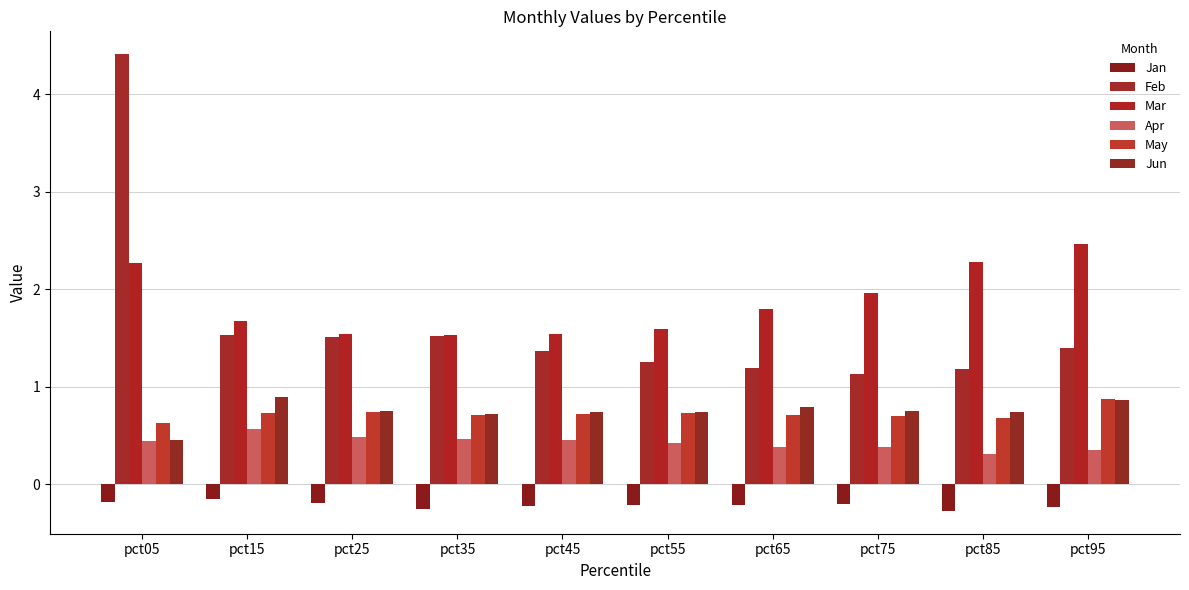

What are all the series names shown in the legend?

Jan, Feb, Mar, Apr, May, Jun